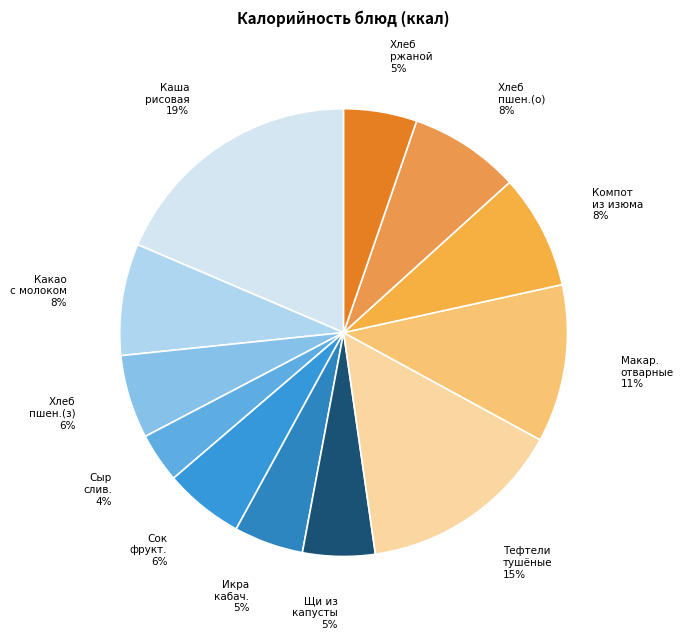

The Компот из изюма slice represents 17% of the pie. True or false?

False